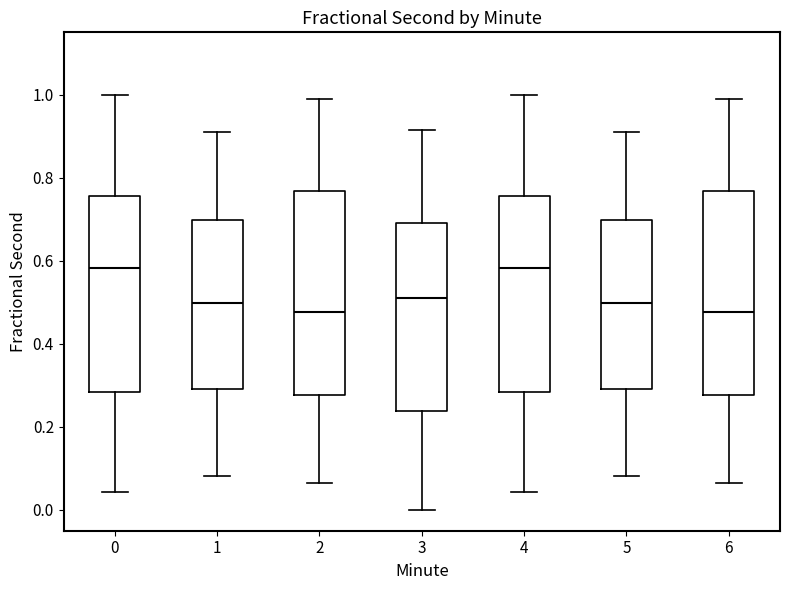

Reading left to right, transcribe this box plot: for each box, give where its median line is, the range the box spans, and where its two whiskers end, as read against the y-axis. The values are not printed on the chart, so give them approximately, as read against the axis.

0: median 0.58, box 0.28 to 0.76, whiskers 0.04 to 1.00
1: median 0.50, box 0.30 to 0.70, whiskers 0.08 to 0.92
2: median 0.48, box 0.28 to 0.76, whiskers 0.06 to 0.98
3: median 0.50, box 0.24 to 0.70, whiskers 0.00 to 0.92
4: median 0.58, box 0.28 to 0.76, whiskers 0.04 to 1.00
5: median 0.50, box 0.30 to 0.70, whiskers 0.08 to 0.92
6: median 0.48, box 0.28 to 0.76, whiskers 0.06 to 0.98